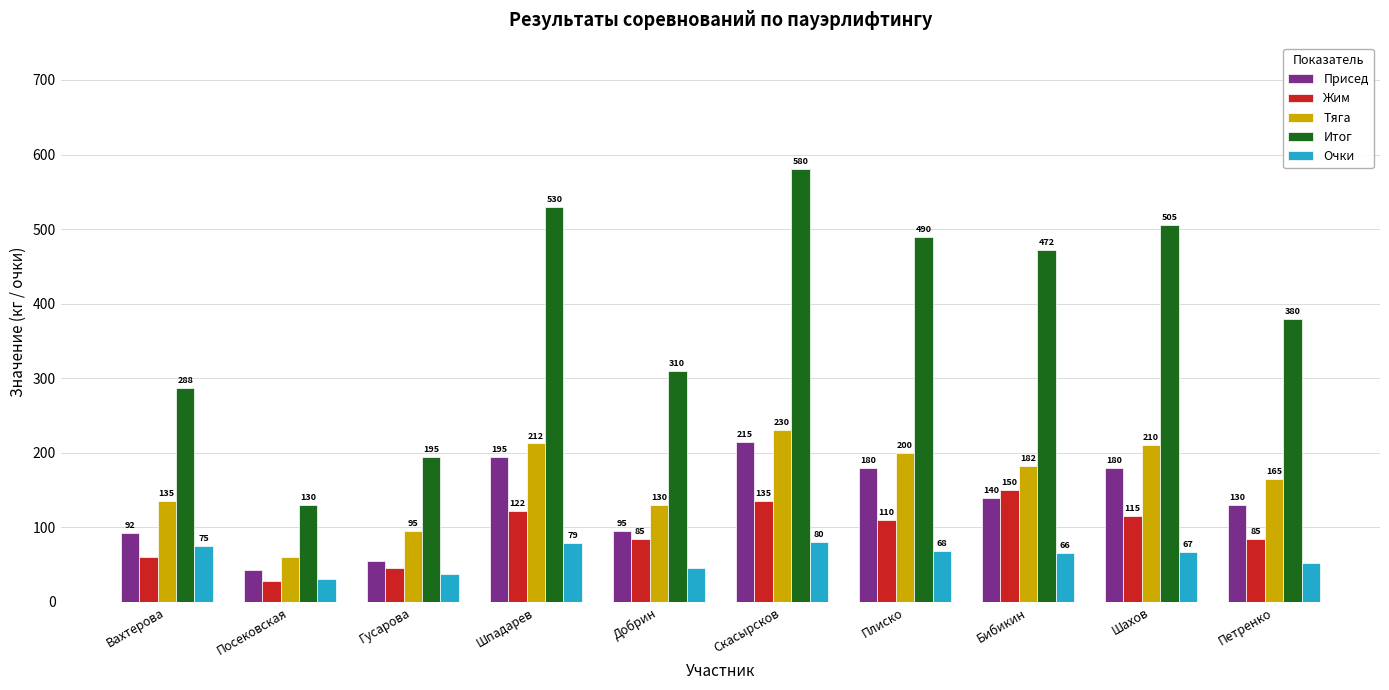

The value of Жим at Шахов is 172.0. True or false?

False